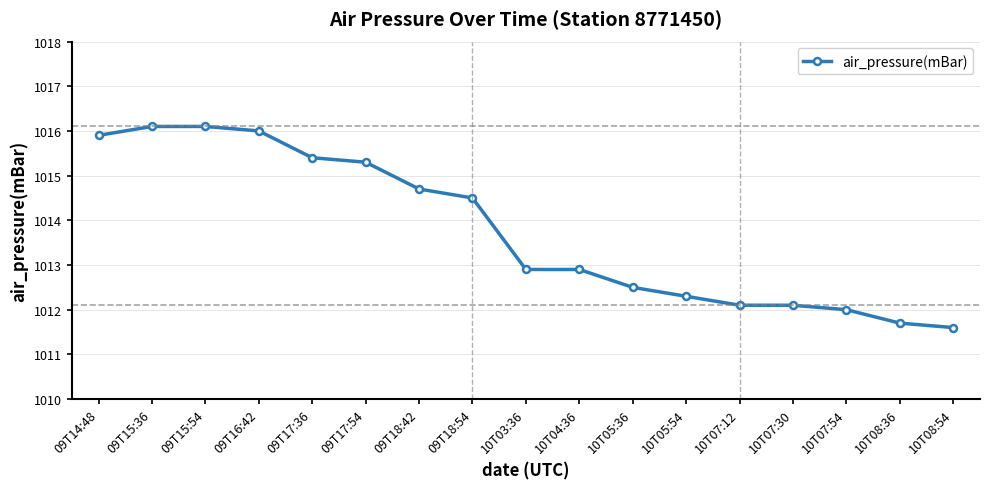

What is the approximate value at 09T18:42?

1014.7